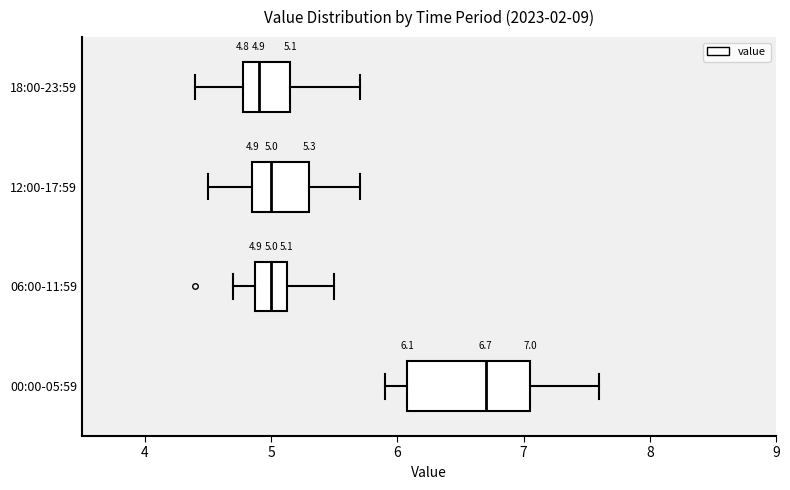

Which box is the widest, from its left edge to its right edge?

00:00-05:59